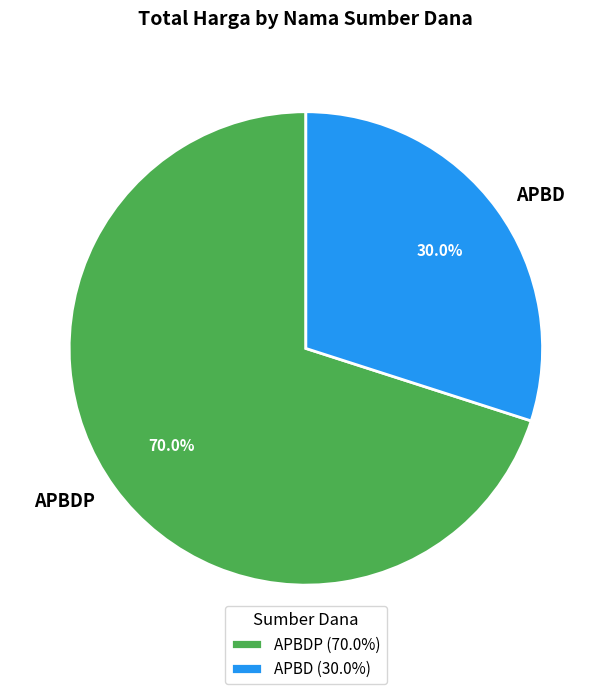

What percentage do APBDP and APBD together represent?

100.0%